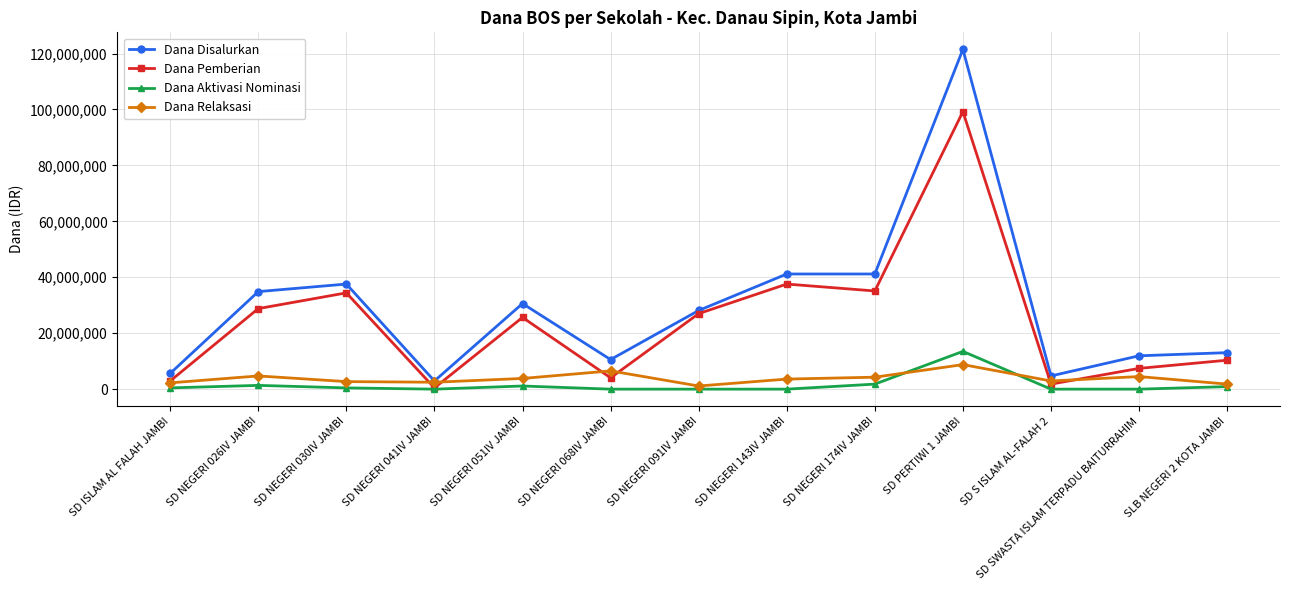

Which series changed the most between SD PERTIWI 1 JAMBI and SLB NEGERI 2 KOTA JAMBI?

Dana Disalurkan